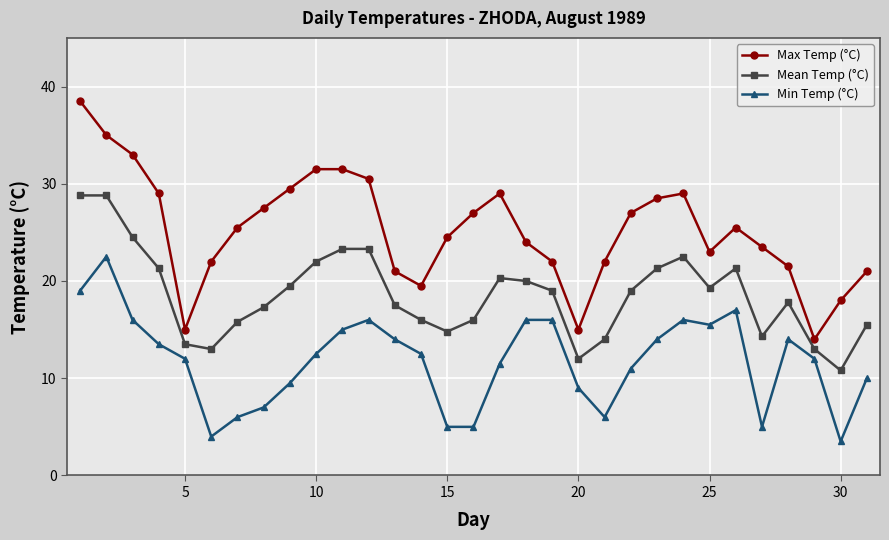

True or false: Min Temp (°C) has more than 0 interior local peaks.

True